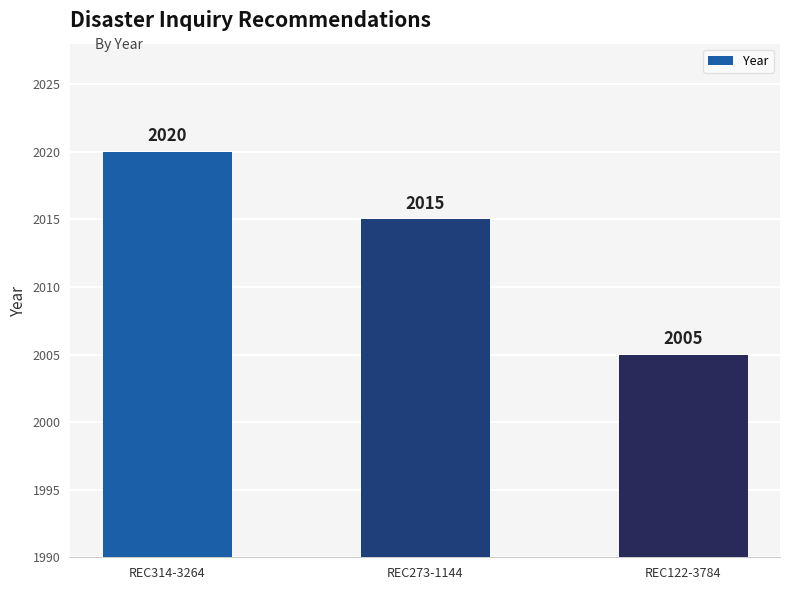

What is the difference between the second highest and minimum values?

10